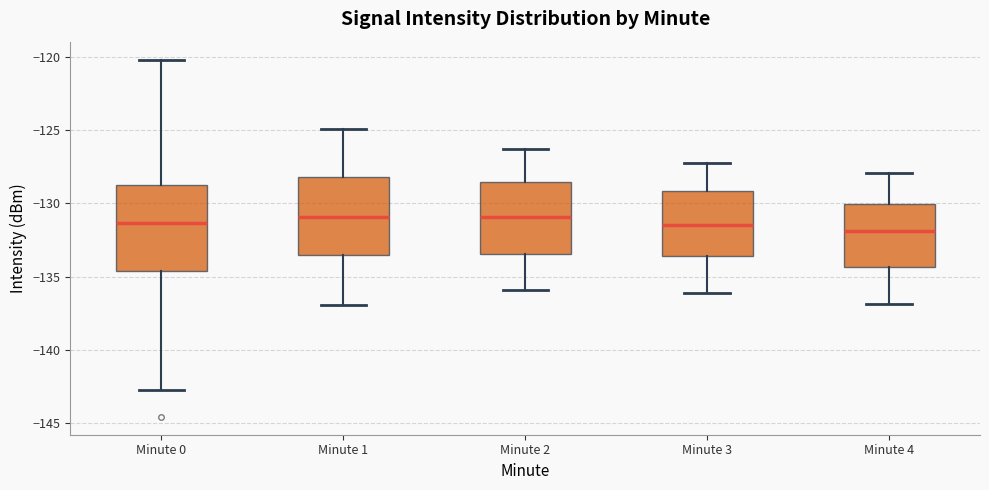

Where is the lower edge of the box for Minute 2 on the y-axis? The values are not printed on the chart, so give them approximately, as read against the axis.

-133.5